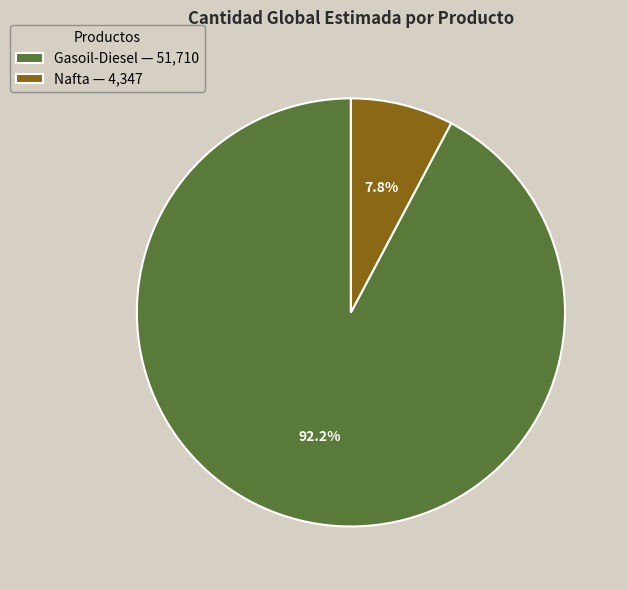

Does Nafta represent more than half of the total?

No